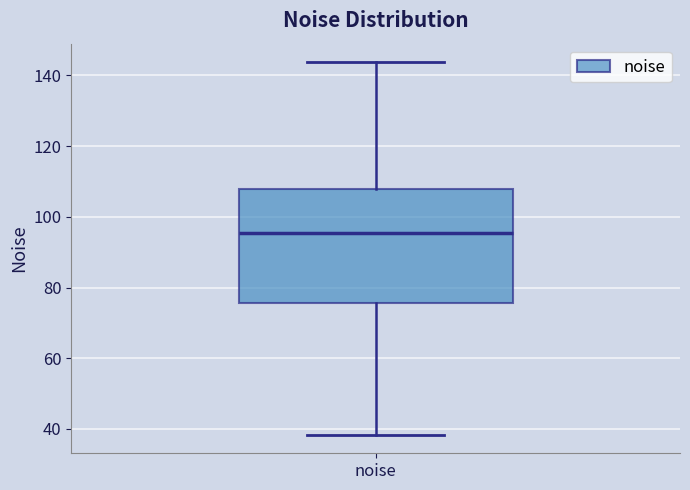

Transcribe this box plot: give where the median line is, the range the box spans, and where the two whiskers end, as read against the y-axis. The values are not printed on the chart, so give them approximately, as read against the axis.

median 96, box 76 to 108, whiskers 38 to 144